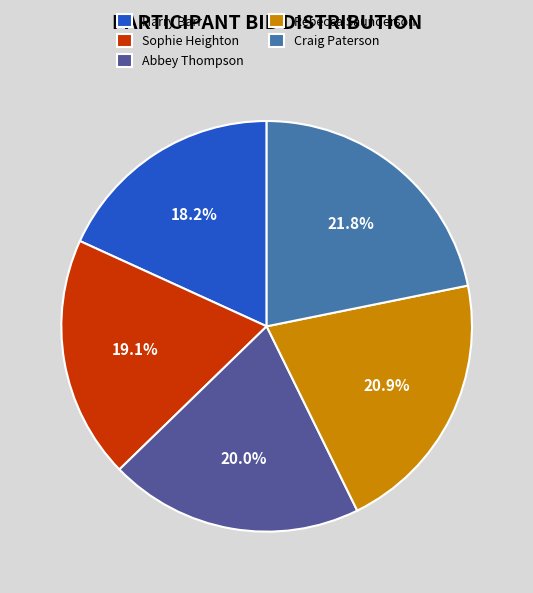

Rank the categories by value from lowest to highest.

Harry Barr, Sophie Heighton, Abbey Thompson, Rebecca Saunderson, Craig Paterson